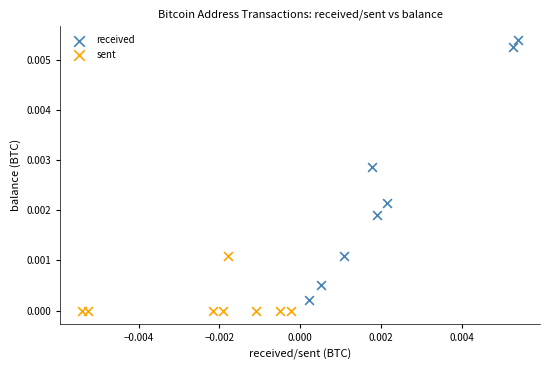

Which series has the largest Y range (max minus min)?

received